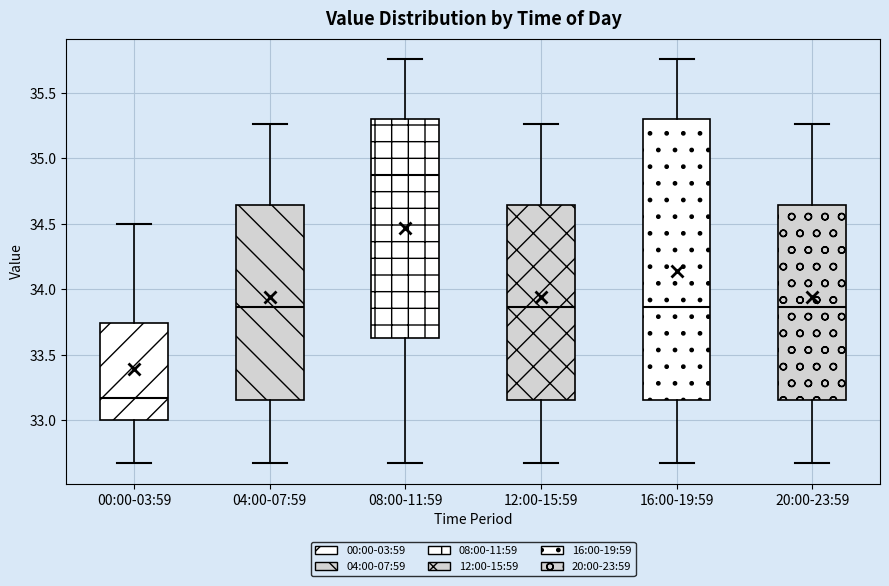

Reading left to right, transcribe this box plot: for each box, give where its median line is, the range the box spans, and where its two whiskers end, as read against the y-axis. The values are not printed on the chart, so give them approximately, as read against the axis.

00:00-03:59: median 33.15, box 33.00 to 33.75, whiskers 32.65 to 34.50
04:00-07:59: median 33.85, box 33.15 to 34.65, whiskers 32.65 to 35.25
08:00-11:59: median 34.85, box 33.65 to 35.30, whiskers 32.65 to 35.75
12:00-15:59: median 33.85, box 33.15 to 34.65, whiskers 32.65 to 35.25
16:00-19:59: median 33.85, box 33.15 to 35.30, whiskers 32.65 to 35.75
20:00-23:59: median 33.85, box 33.15 to 34.65, whiskers 32.65 to 35.25